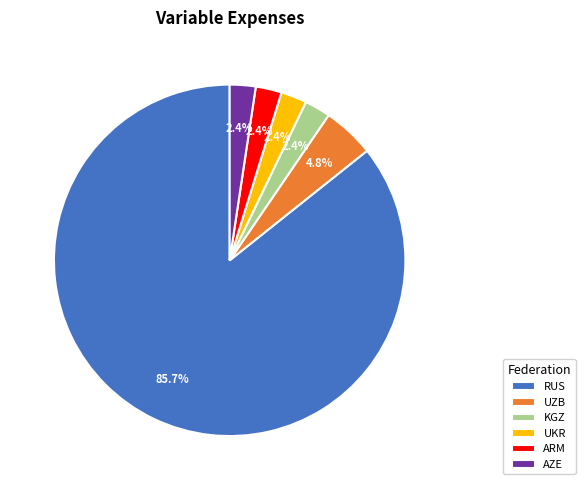

What is the ratio of the value at KGZ to the value at UKR?

1.0